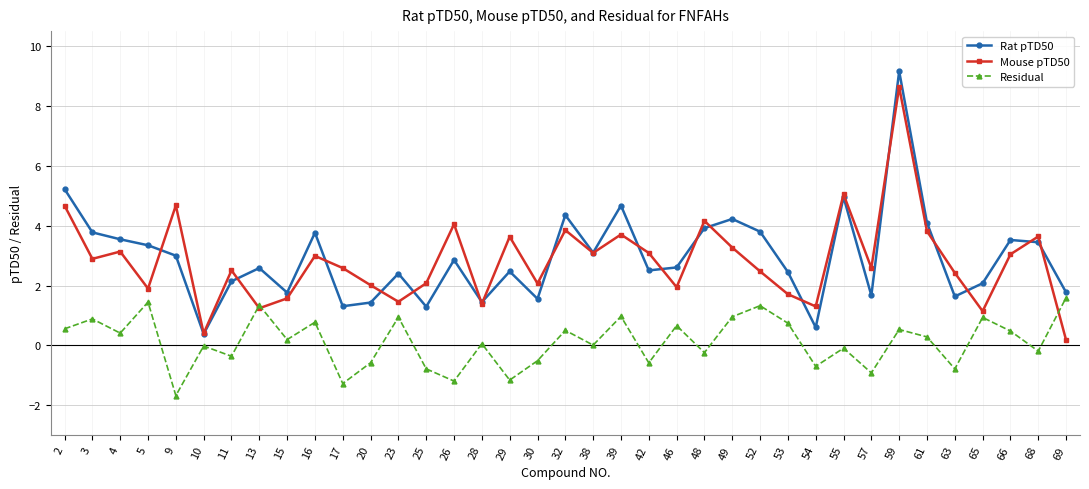

What is the difference between the second highest and minimum values in the Residual series?

3.1